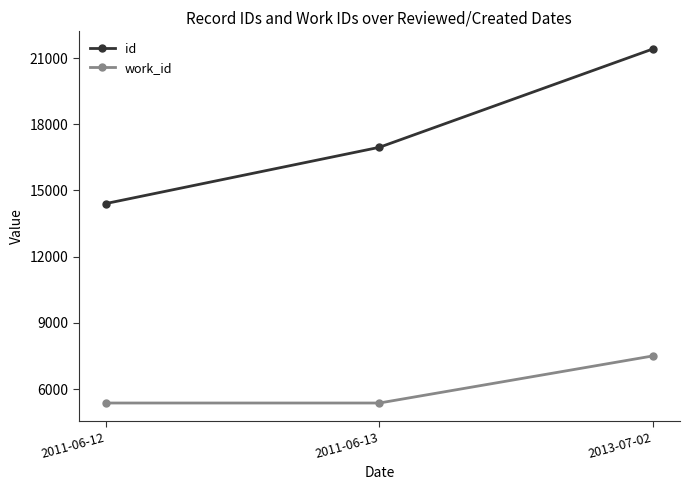

What is the sum of all id values?

52781